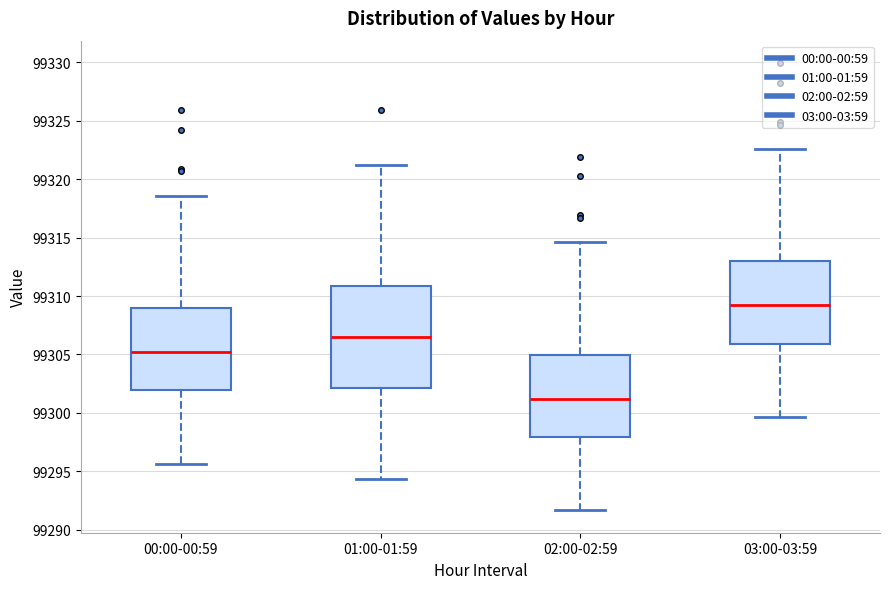

Reading left to right, transcribe this box plot: for each box, give where its median line is, the range the box spans, and where its two whiskers end, as read against the y-axis. The values are not printed on the chart, so give them approximately, as read against the axis.

00:00-00:59: median 99305.0, box 99302.0 to 99309.0, whiskers 99295.5 to 99318.5
01:00-01:59: median 99306.5, box 99302.0 to 99311.0, whiskers 99294.5 to 99321.5
02:00-02:59: median 99301.0, box 99298.0 to 99305.0, whiskers 99291.5 to 99314.5
03:00-03:59: median 99309.0, box 99306.0 to 99313.0, whiskers 99299.5 to 99322.5